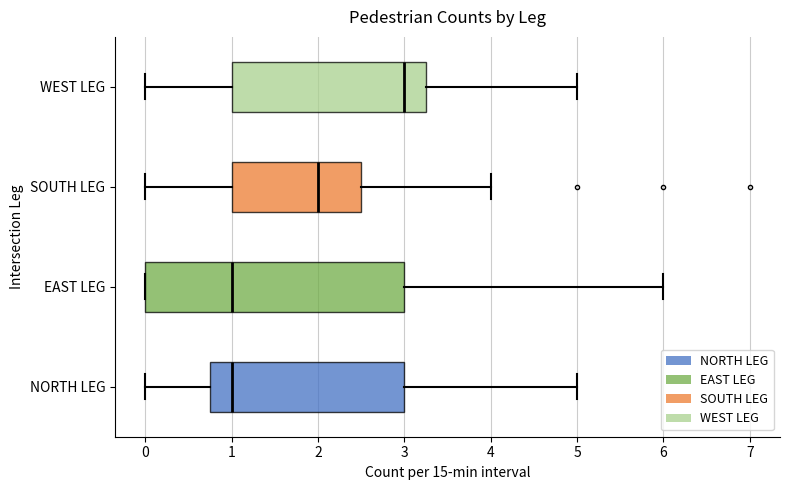

Where does the median line of the box for EAST LEG sit on the x-axis? The values are not printed on the chart, so give them approximately, as read against the axis.

1.0